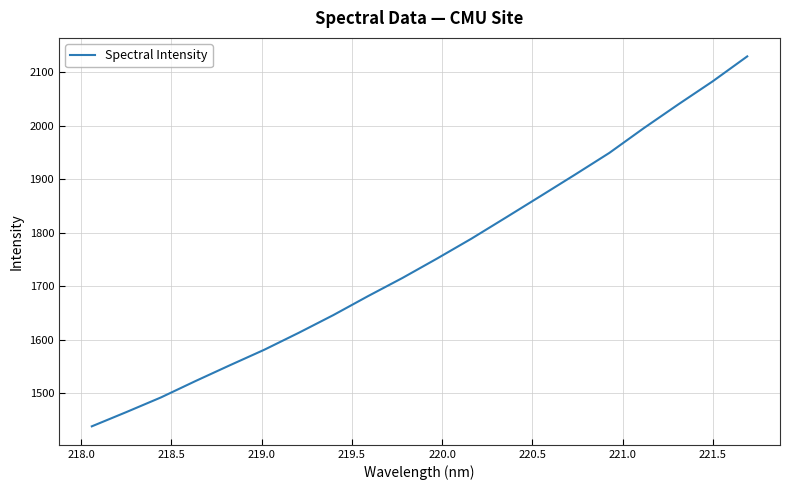

What is the smallest value displayed?

1437.8